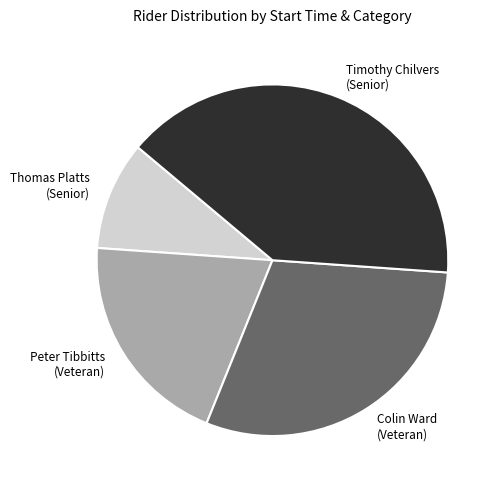

How many segments does this pie chart have?

4